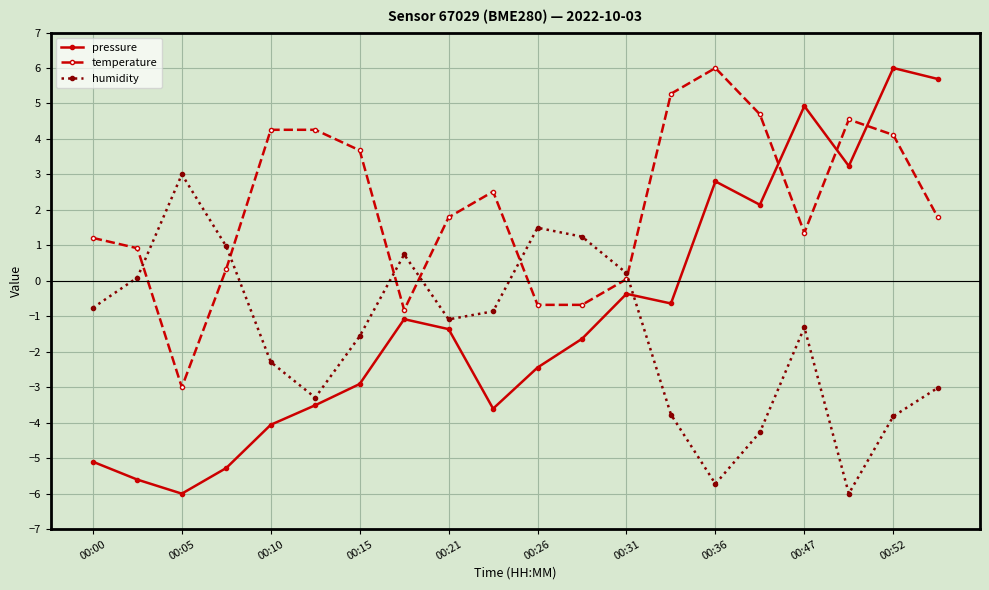

How many values in the pressure series are below -1?

12